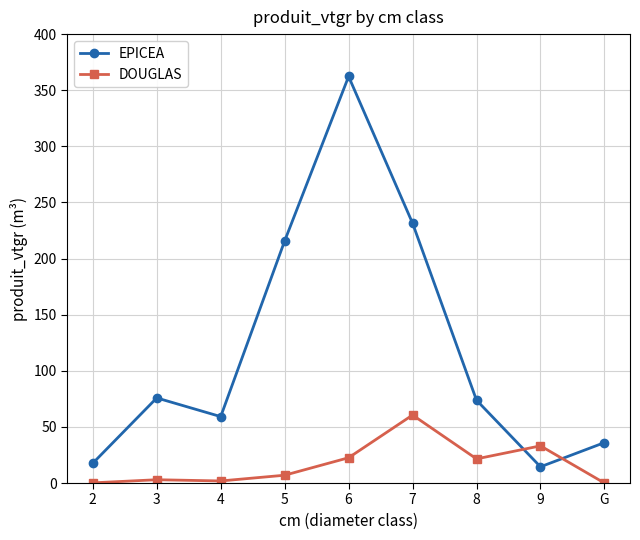

How many times do EPICEA and DOUGLAS cross each other?

2